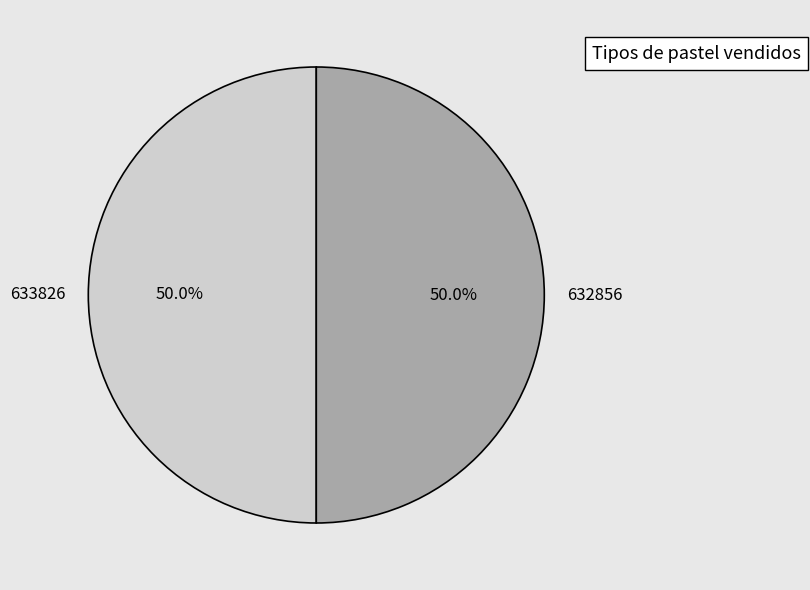

To the nearest percent, what is the average slice percentage?

50%